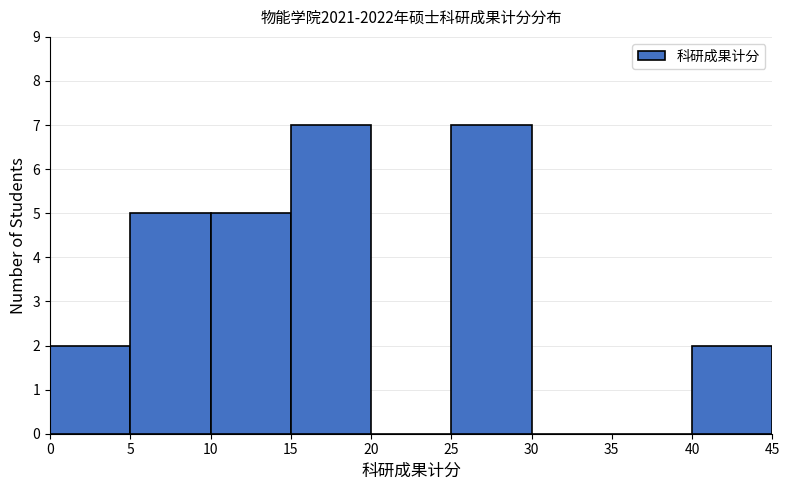

Reading left to right, list every bar in this chart as the range it spans on the x-axis followed by its height. The values are not printed on the chart, so give them approximately, as read against the axis.

0 to 5: 2
5 to 10: 5
10 to 15: 5
15 to 20: 7
20 to 25: 0
25 to 30: 7
30 to 35: 0
35 to 40: 0
40 to 45: 2